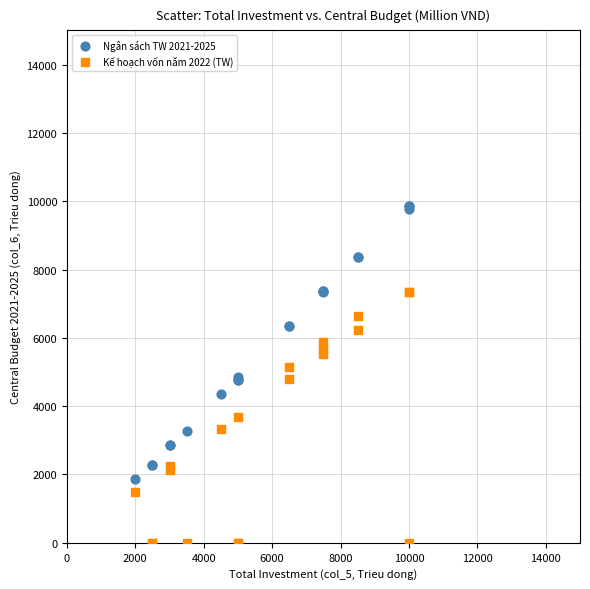

Which series reaches the maximum Y coordinate?

Ngân sách TW 2021-2025